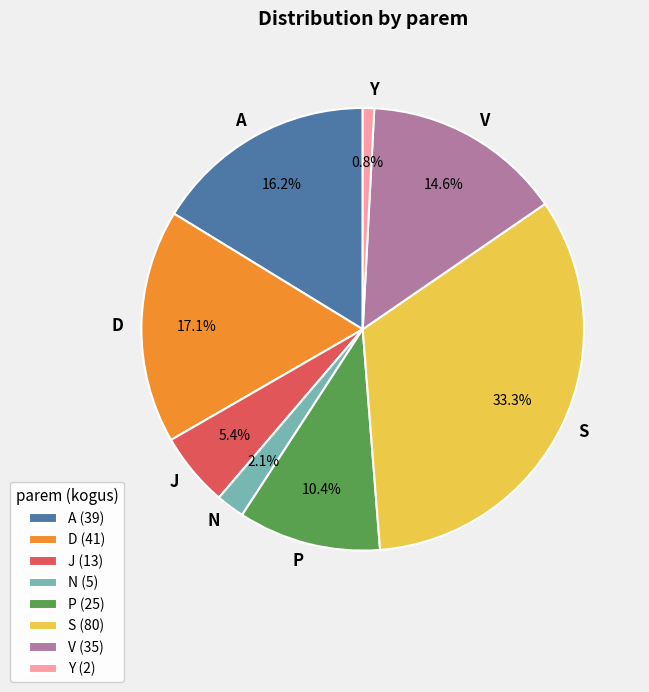

What percentage is NOT represented by Y?

99.2%